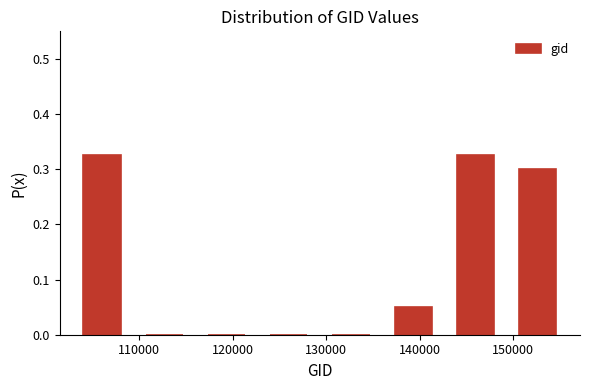

Reading left to right, list every bar in this chart as the range it spans on the x-axis followed by its height. Neither the bar edges nor the heights are printed on the chart, so give them approximately, as read against the axes.

103000 to 109000: 0.33
109000 to 116000: 0
116000 to 123000: 0
123000 to 129000: 0
129000 to 136000: 0
136000 to 143000: 0.05
143000 to 149000: 0.33
149000 to 156000: 0.30